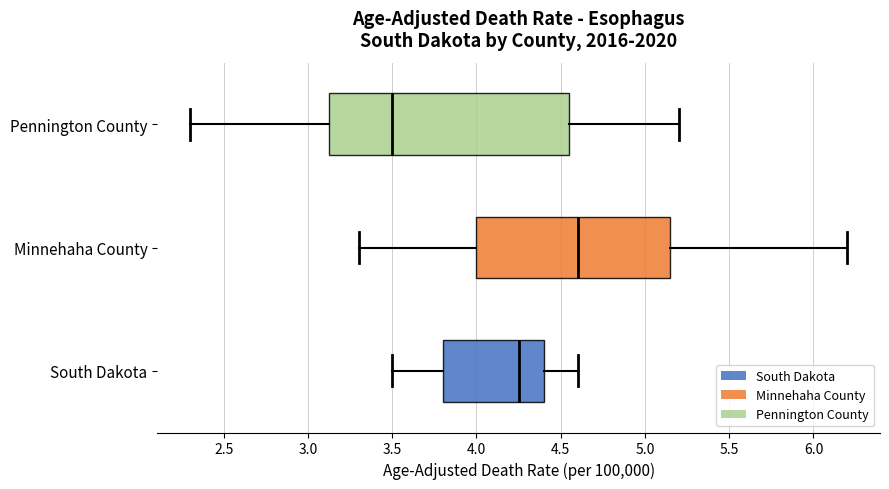

Where does the left whisker of the box for South Dakota end on the x-axis? The values are not printed on the chart, so give them approximately, as read against the axis.

3.50